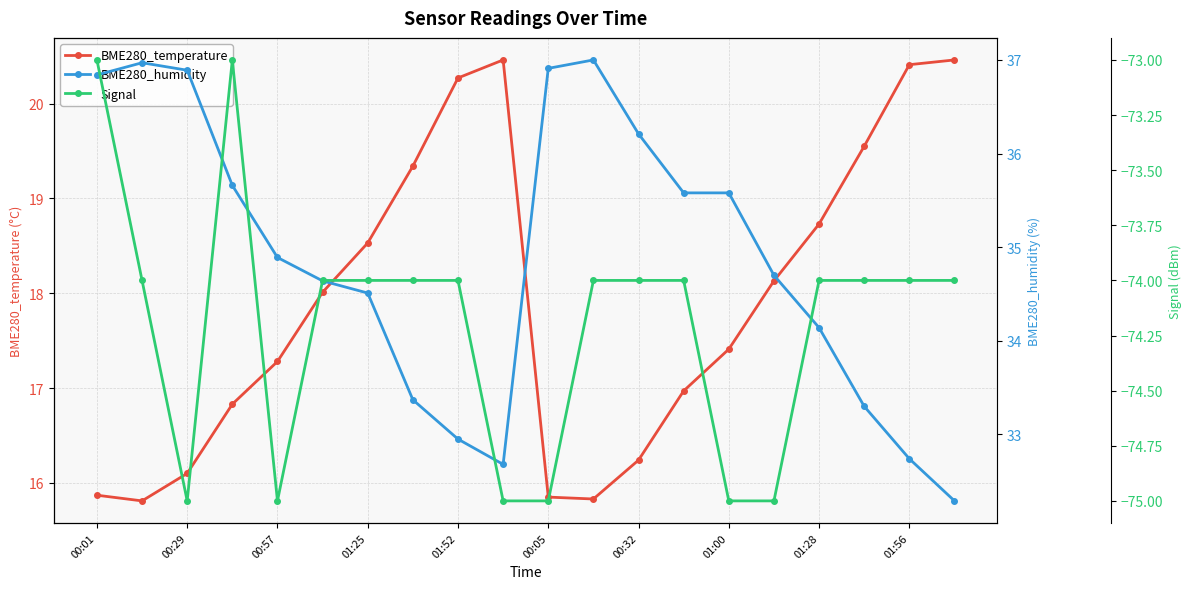

What are all the series names shown in the legend?

BME280_temperature, BME280_humidity, Signal